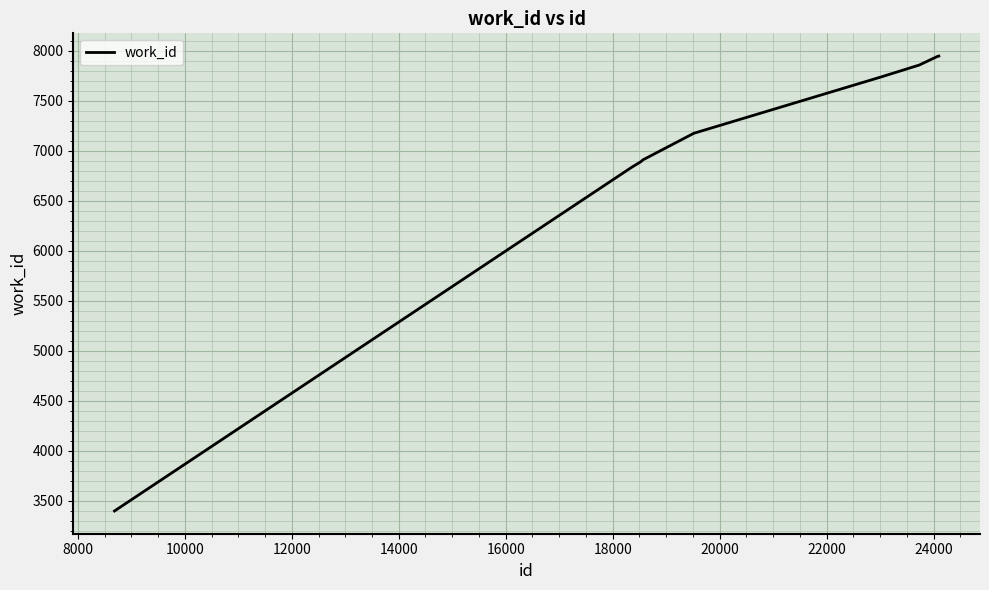

What is the minimum value shown in the chart?

3399